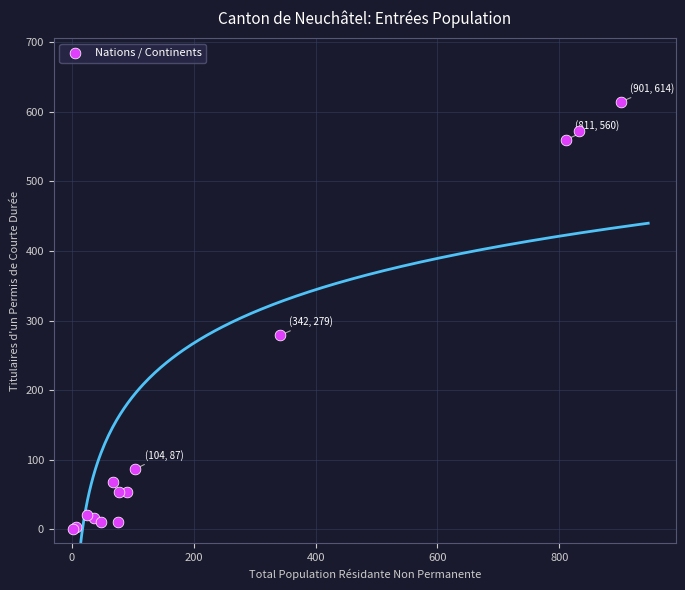

What Y value in the scatter plot is closest to 307?

279